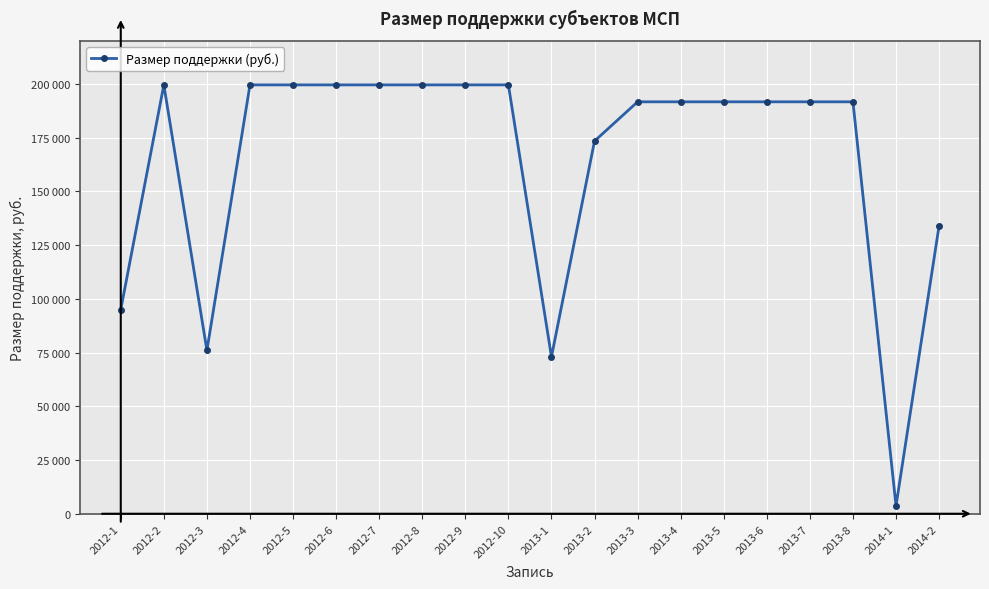

Where is the first local minimum?

2012-3